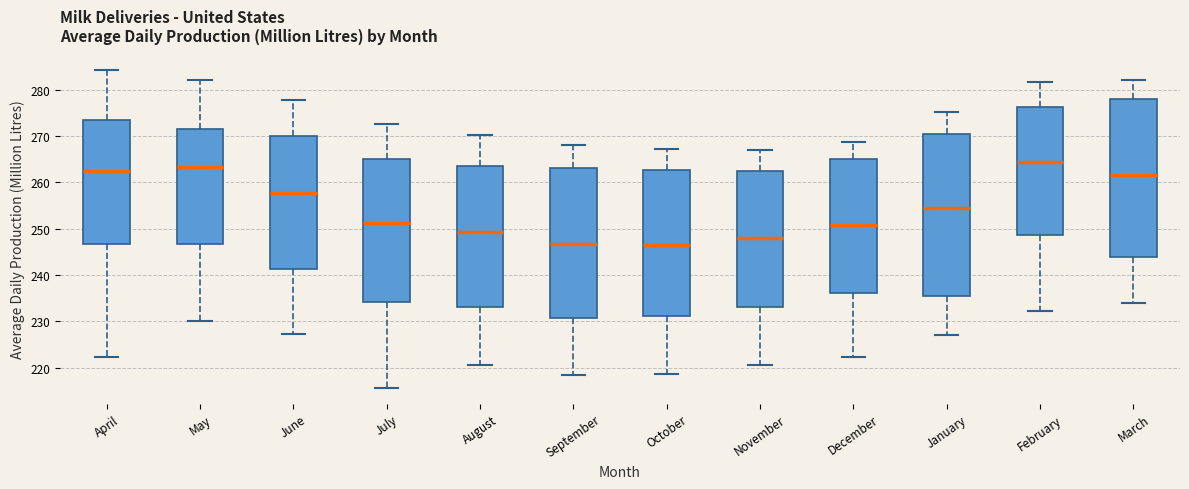

Reading left to right, read every box against the y-axis: the position of its median line, the range the box covers, and the ends of its whiskers. The values are not printed on the chart, so give them approximately, as read against the axis.

April: median 262, box 247 to 273, whiskers 222 to 284
May: median 263, box 247 to 272, whiskers 230 to 282
June: median 258, box 241 to 270, whiskers 227 to 278
July: median 251, box 234 to 265, whiskers 216 to 273
August: median 249, box 233 to 263, whiskers 221 to 270
September: median 247, box 231 to 263, whiskers 218 to 268
October: median 246, box 231 to 263, whiskers 219 to 267
November: median 248, box 233 to 262, whiskers 220 to 267
December: median 251, box 236 to 265, whiskers 222 to 269
January: median 254, box 235 to 270, whiskers 227 to 275
February: median 264, box 249 to 276, whiskers 232 to 282
March: median 262, box 244 to 278, whiskers 234 to 282